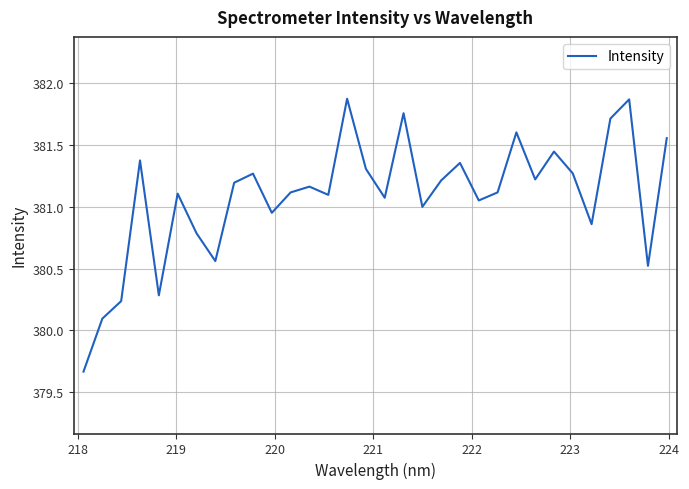

Is this an area chart (filled region under the line)?

No